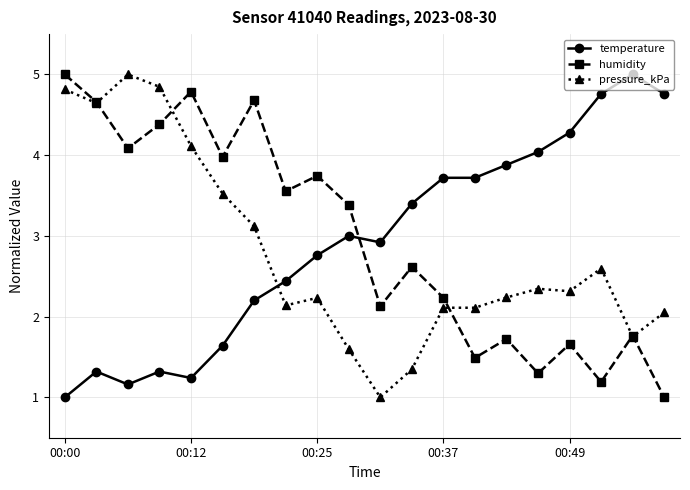

Reading left to right, transcribe all the data shown in this chart.

temperature: 1.0	1.3	1.2	1.3	1.2	1.6	2.2	2.4	2.8	3.0	2.9	3.4	3.7	3.7	3.9	4.0	4.3	4.8	5.0	4.8
humidity: 5.0	4.7	4.1	4.4	4.8	4.0	4.7	3.6	3.7	3.4	2.1	2.6	2.2	1.5	1.7	1.3	1.7	1.2	1.8	1.0
pressure_kPa: 4.8	4.6	5.0	4.8	4.1	3.5	3.1	2.1	2.2	1.6	1.0	1.3	2.1	2.1	2.2	2.3	2.3	2.6	1.8	2.1